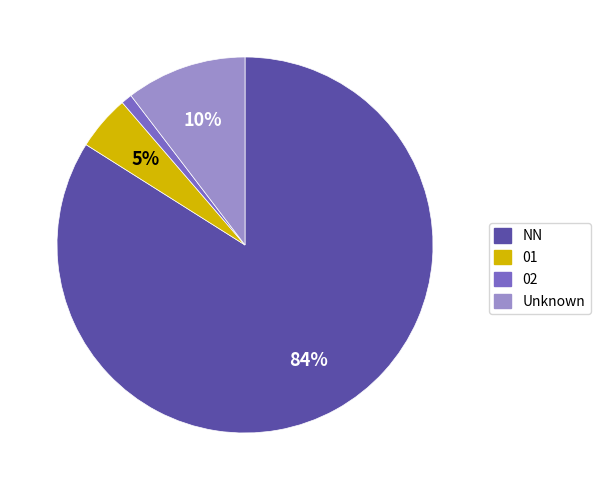

To the nearest percent, what is the difference between the largest and smallest slice percentages?

83%